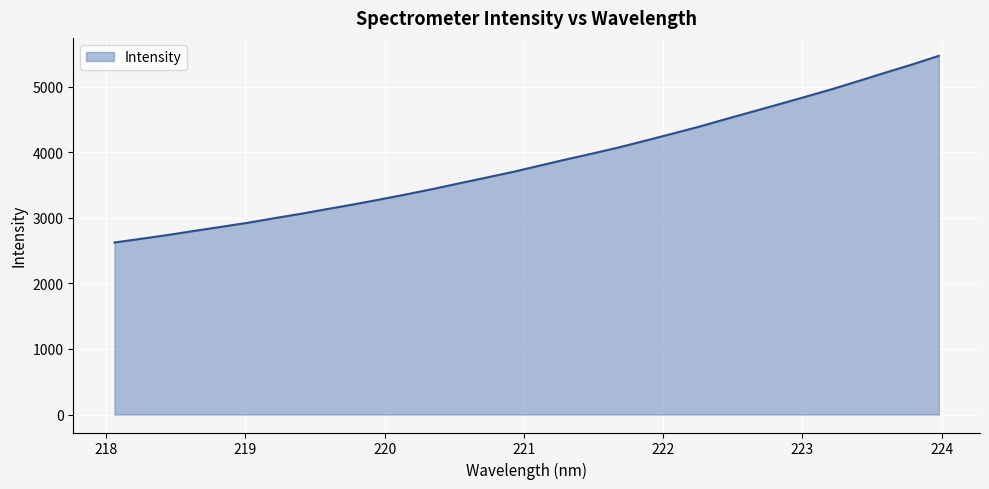

What is the minimum value shown in the chart?

2622.5